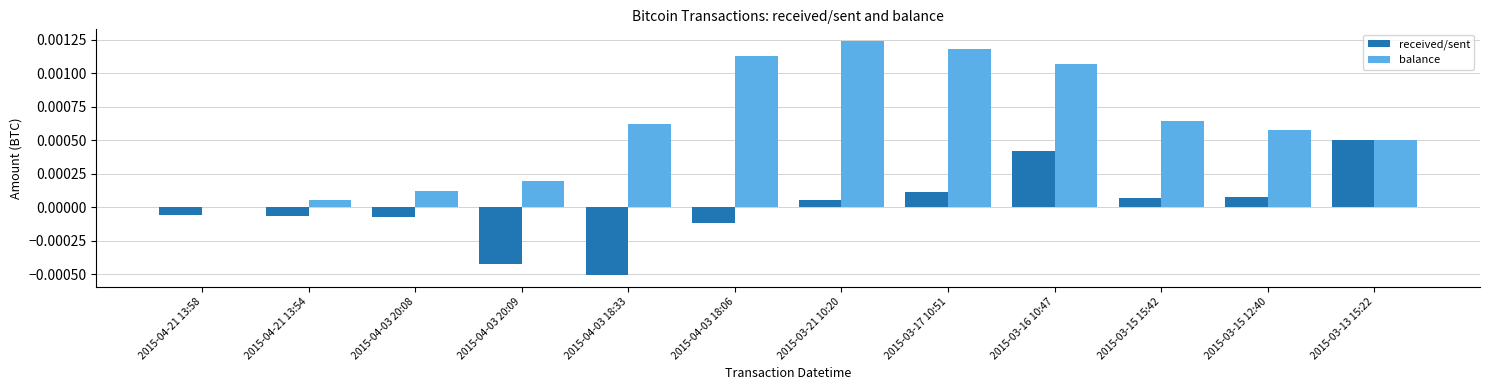

At which label does received/sent first exceed 0?

2015-03-21 10:20